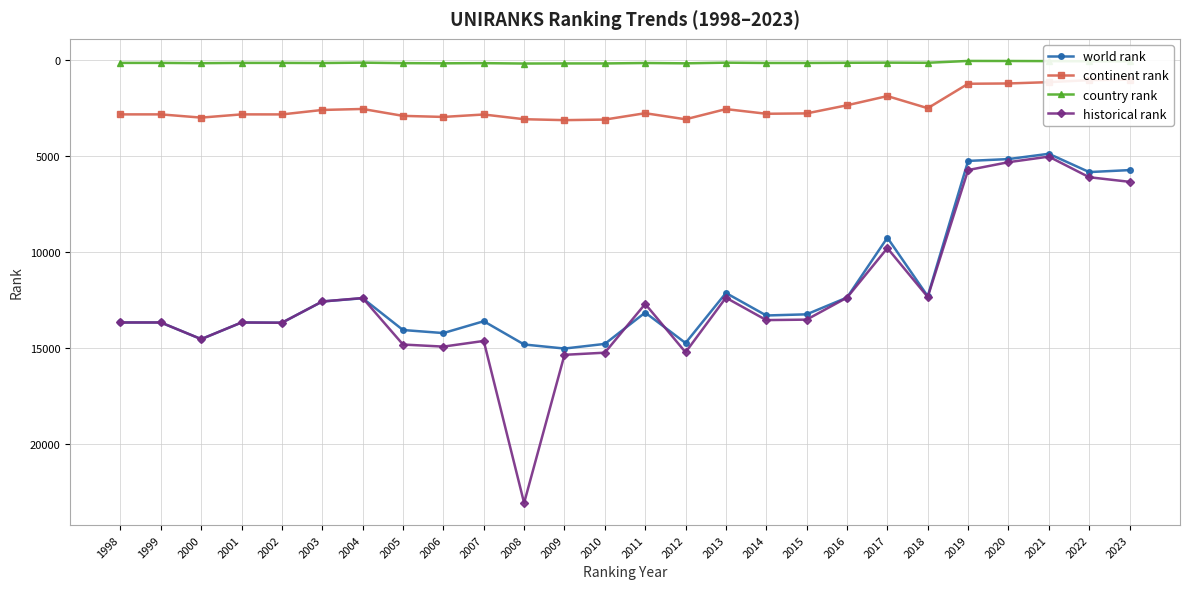

At how many categories does at least one series exceed 10613?

20